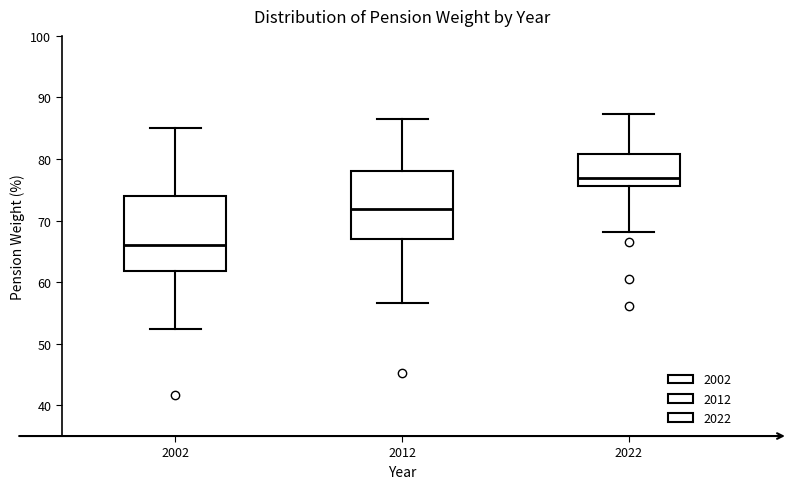

Reading left to right, read every box against the y-axis: the position of its median line, the range the box covers, and the ends of its whiskers. The values are not printed on the chart, so give them approximately, as read against the axis.

2002: median 66, box 62 to 74, whiskers 52 to 85
2012: median 72, box 67 to 78, whiskers 57 to 86
2022: median 77, box 76 to 81, whiskers 68 to 87